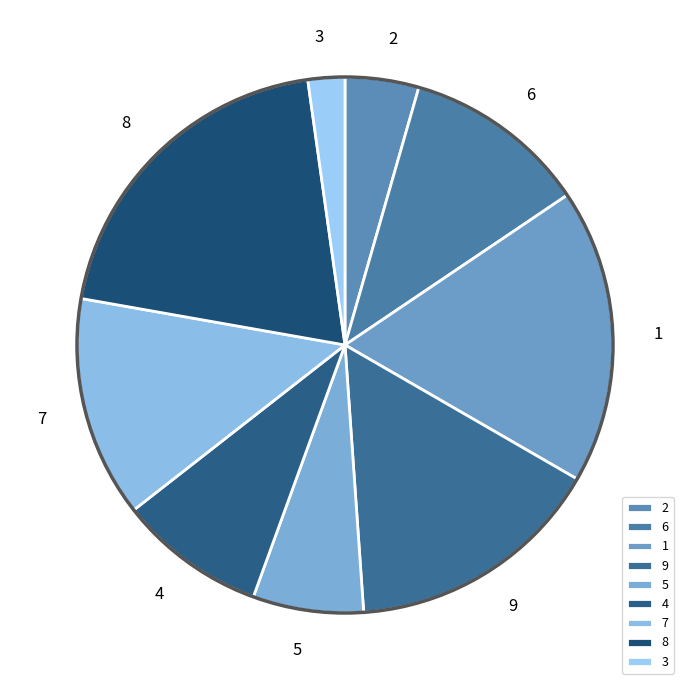

True or false: 7 accounts for 30% of the total.

False